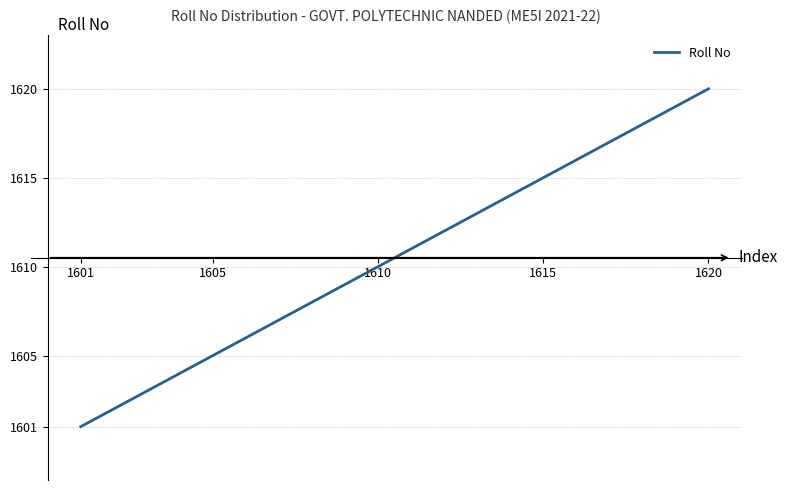

What is the greatest value displayed?

1620